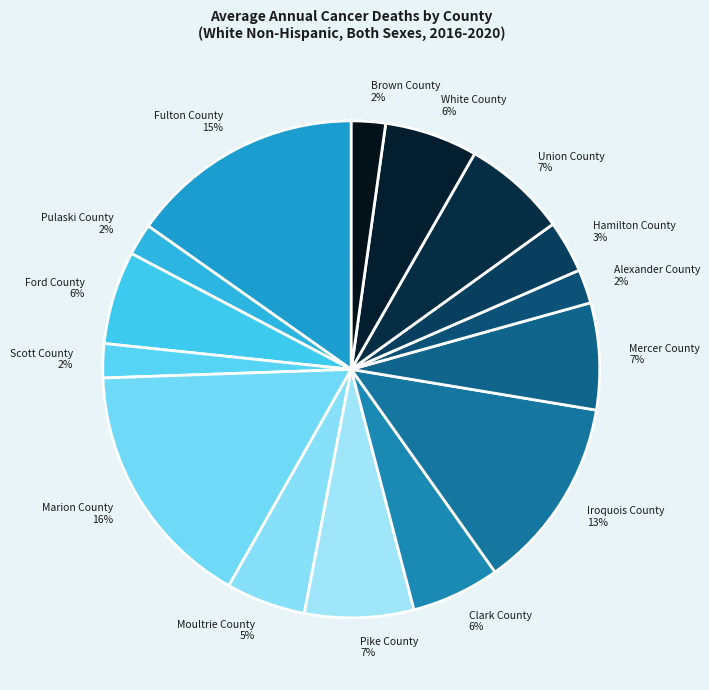

What percentage is the Moultrie County slice, to the nearest percent?

5%